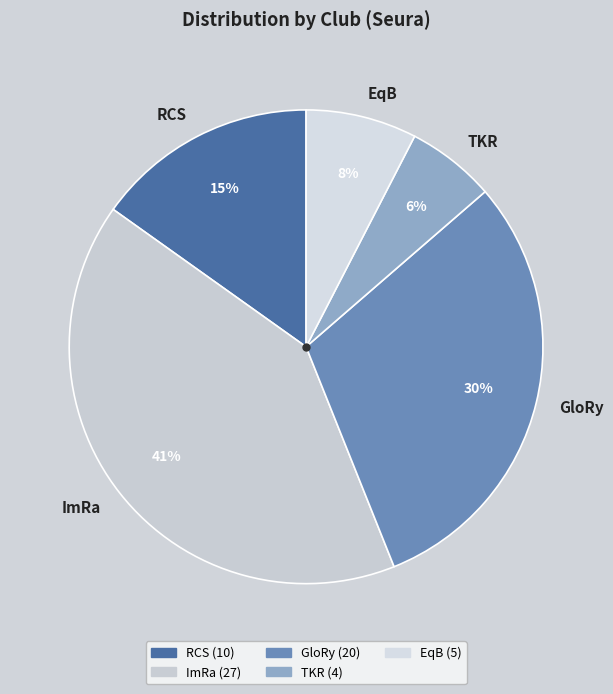

Does any single category account for the majority?

No